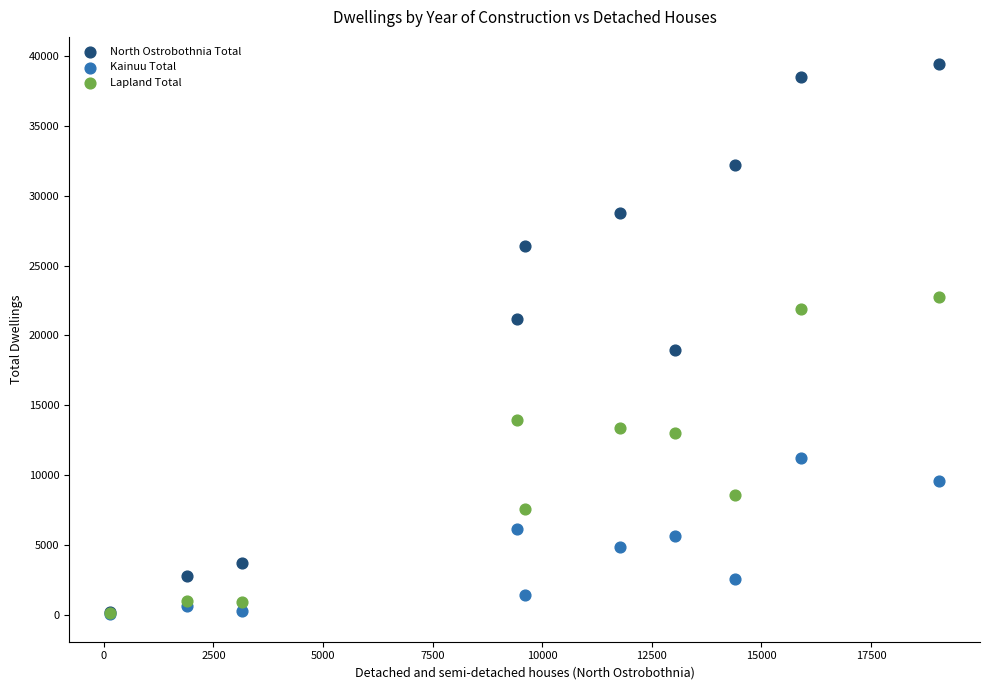

Across all series, what Y value is closest to 19722?

18973